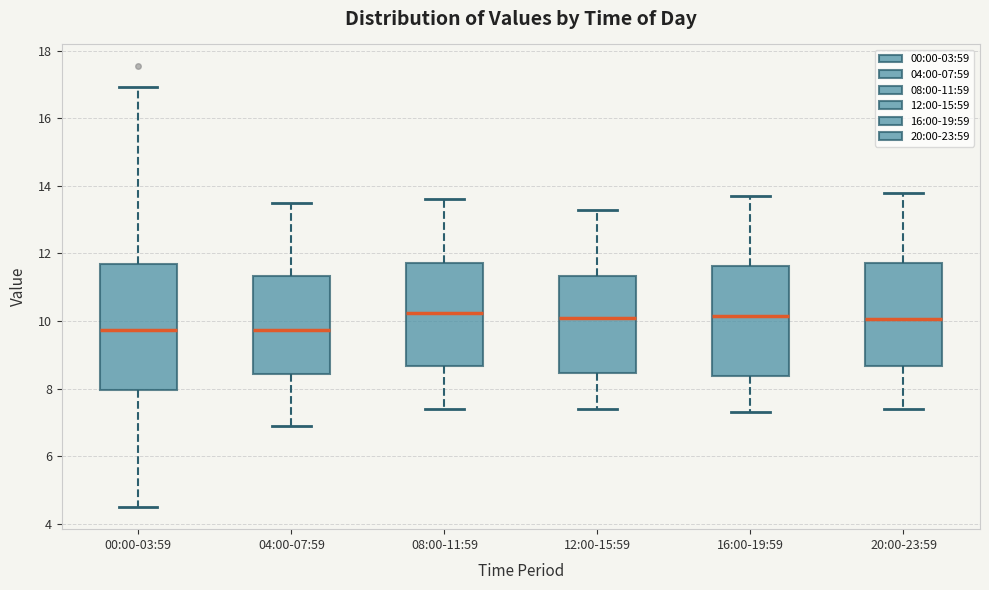

Which box is the tallest, from its lower edge to its upper edge?

00:00-03:59